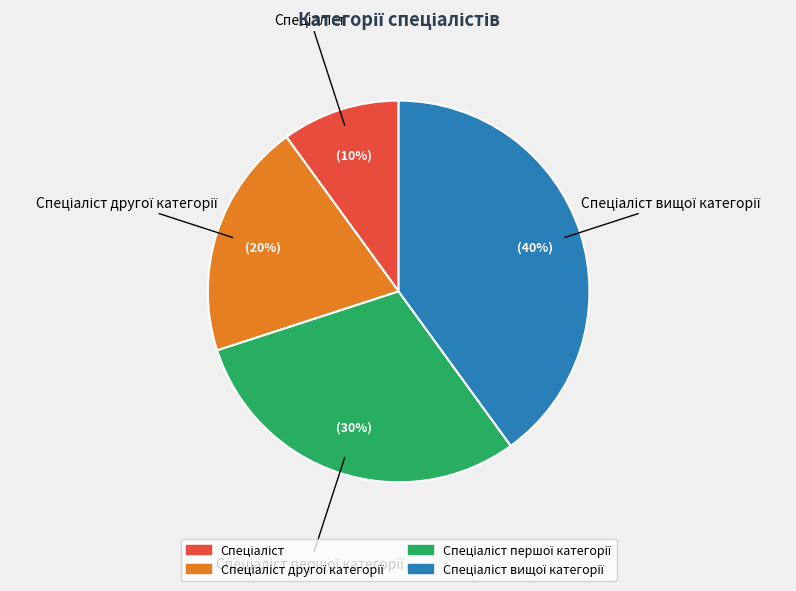

Count the number of slices in the pie.

4